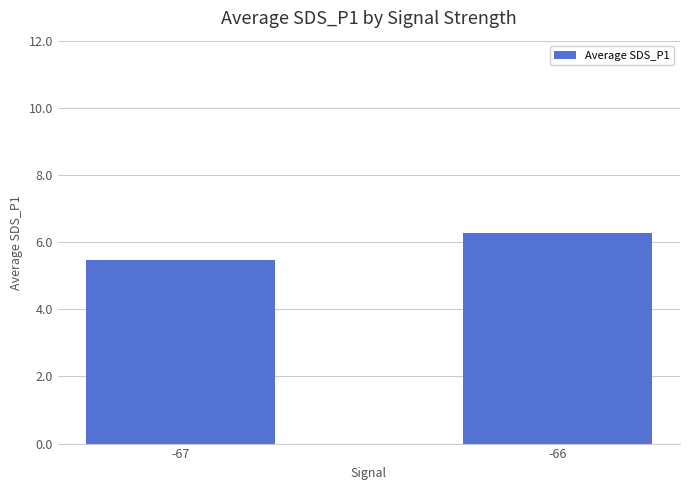

What is the value of the 1st bar from the left?

5.5